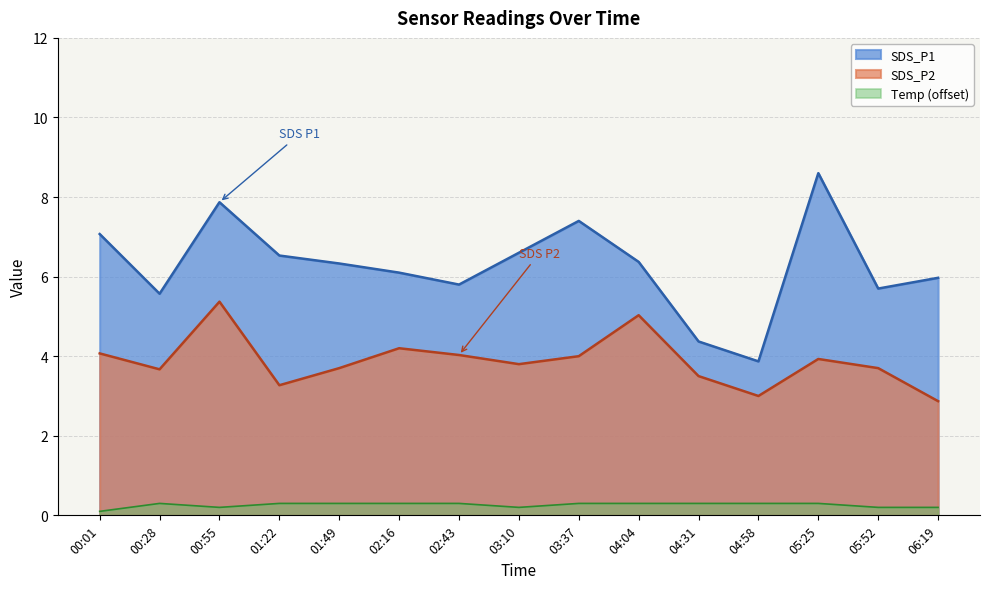

How many interior local peaks does the SDS_P2 series have?

4